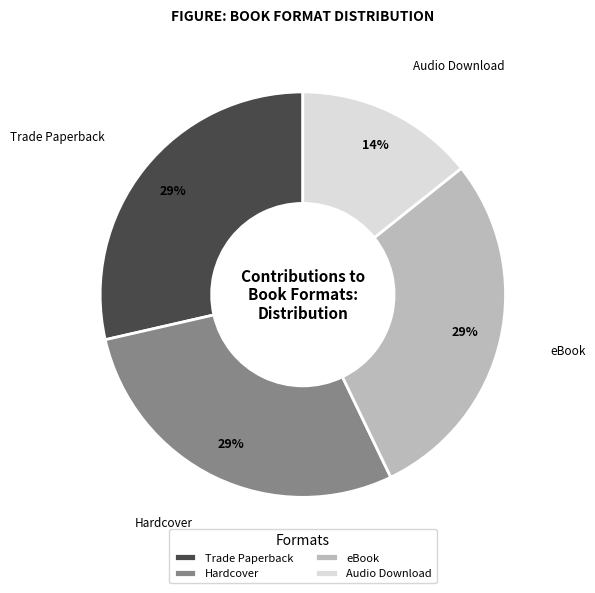

Which category has the smallest portion of the pie?

Audio Download